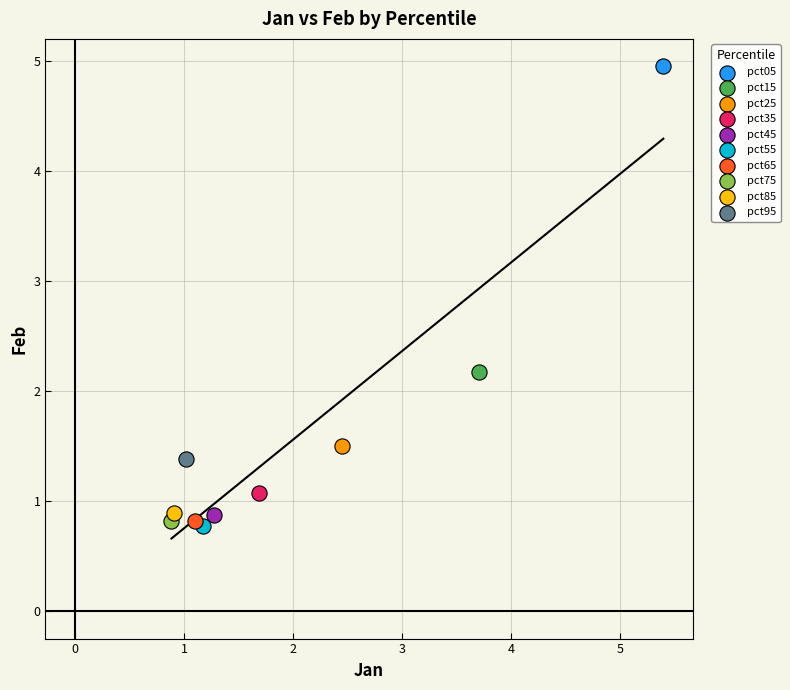

What are all the series names shown in the legend?

pct05, pct15, pct25, pct35, pct45, pct55, pct65, pct75, pct85, pct95